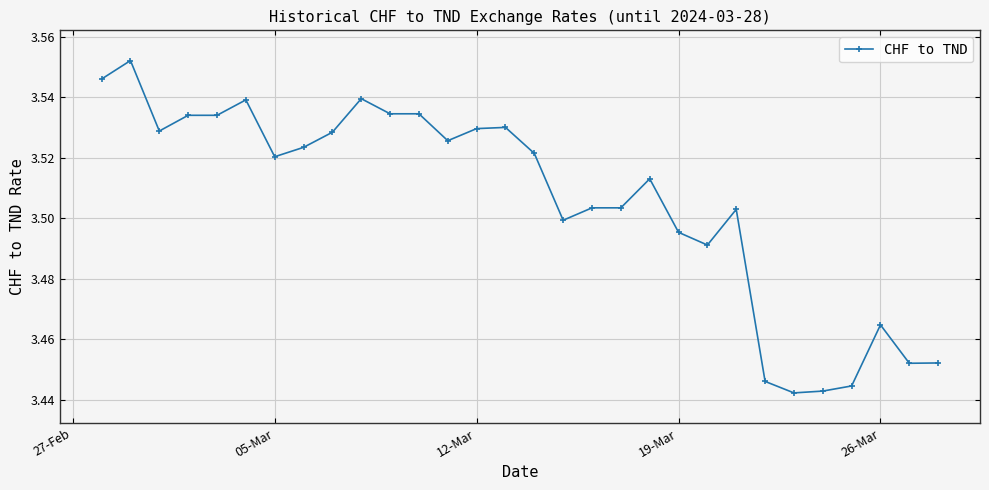

What is the sum of all values?

105.2